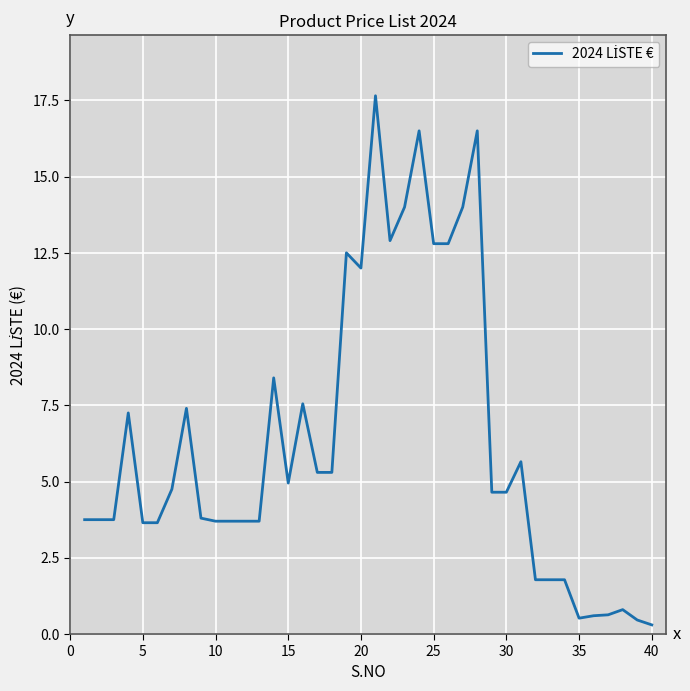

Is this an area chart (filled region under the line)?

No